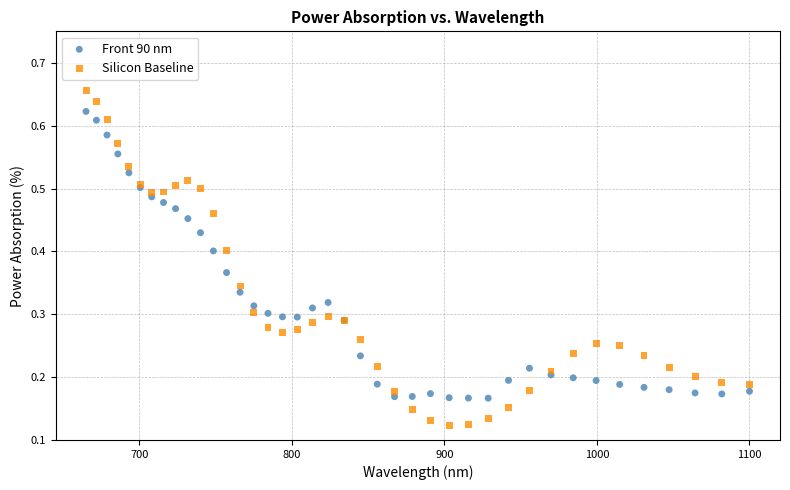

What are all the series names shown in the legend?

Front 90 nm, Silicon Baseline